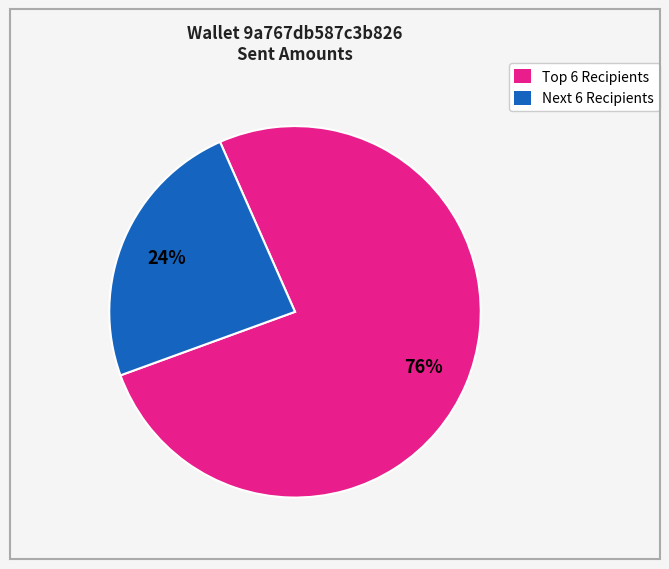

Is there any slice that represents more than half of the pie?

Yes